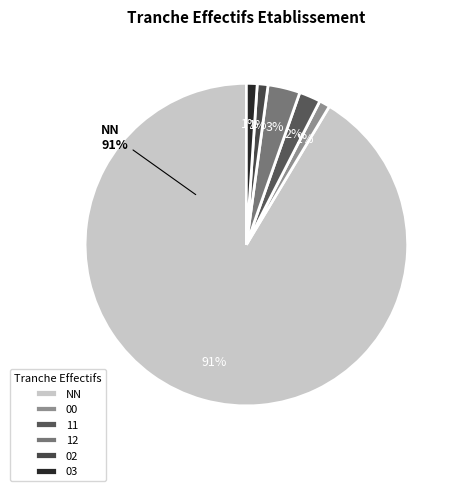

Which category accounts for the majority?

NN